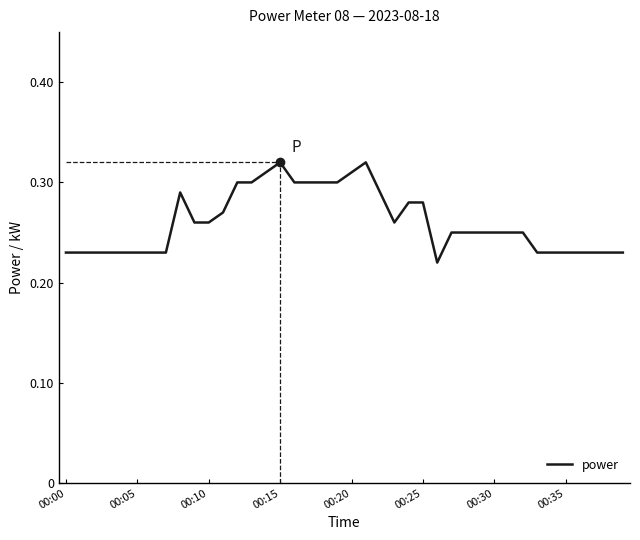

How many lines are shown in the chart?

1